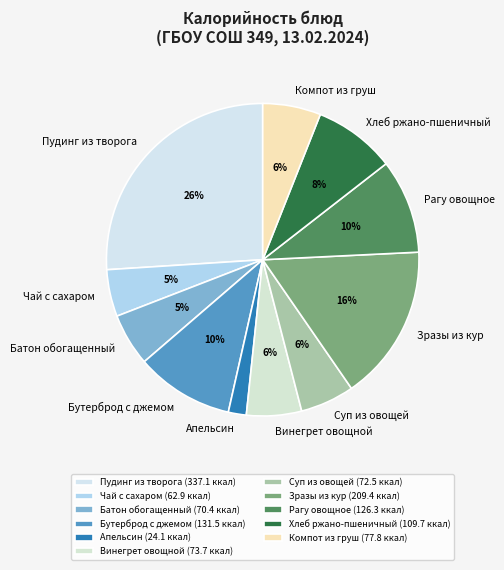

To the nearest percent, what is the difference between the Апельсин and Рагу овощное slice percentages?

8%